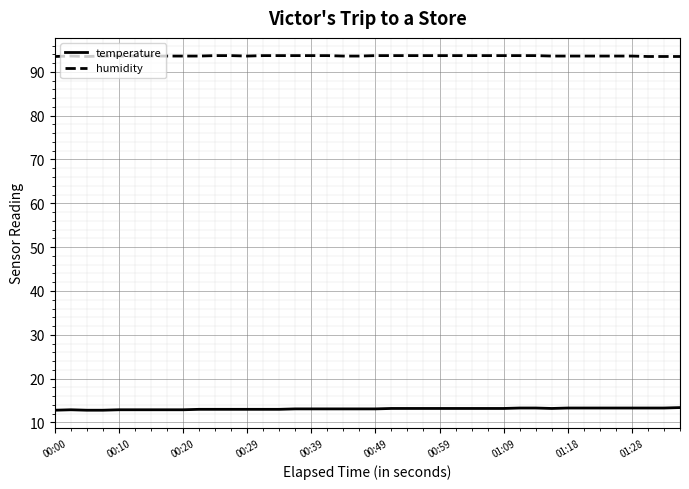

Which series has the largest total across all categories?

humidity